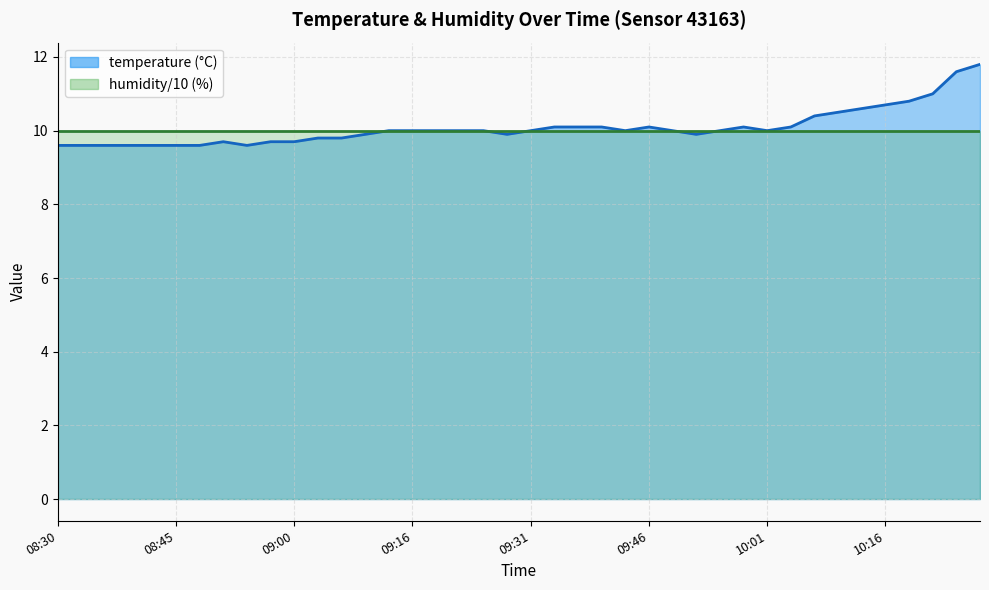

What is the difference between the highest and lowest values at 33?

0.5